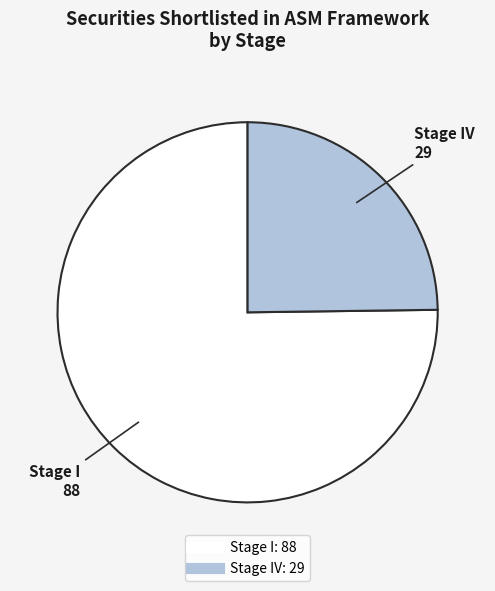

Is there any slice that represents more than half of the pie?

Yes